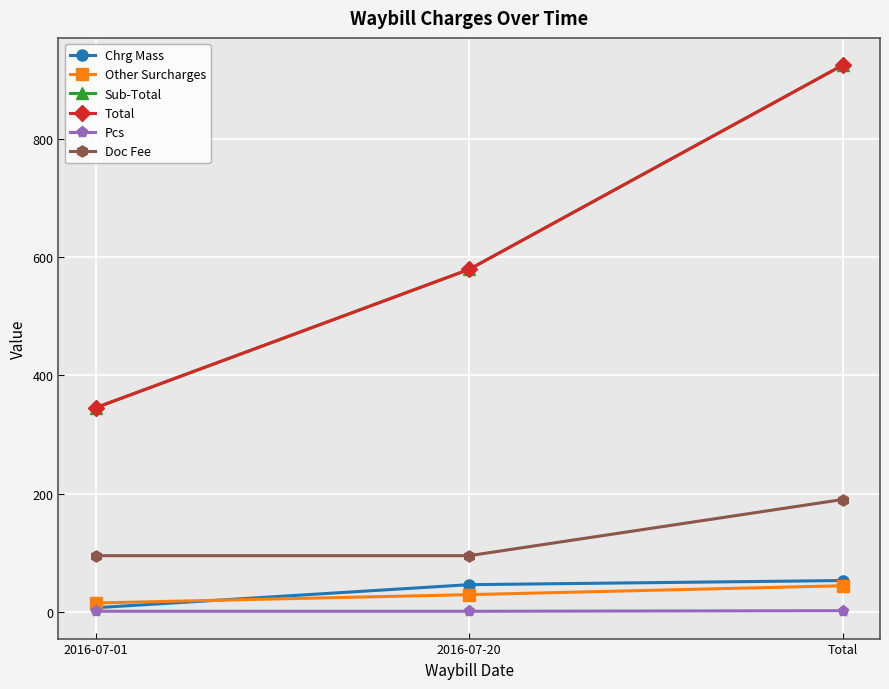

Is this an area chart (filled region under the line)?

No